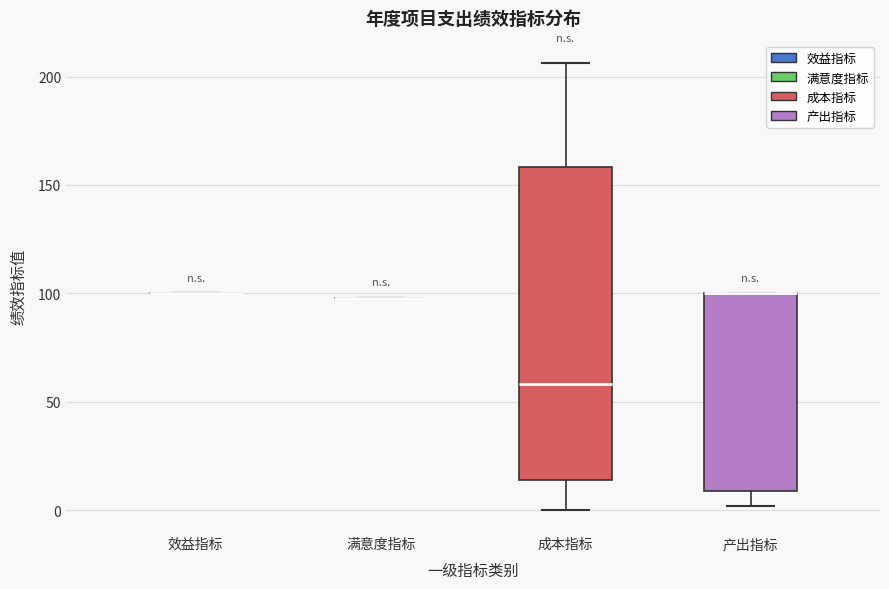

Reading left to right, read every box against the y-axis: the position of its median line, the range the box covers, and the ends of its whiskers. The values are not printed on the chart, so give them approximately, as read against the axis.

效益指标: box collapsed to a line at 100, whiskers 100 to 100
满意度指标: box collapsed to a line at 100, whiskers 100 to 100
成本指标: median 60, box 15 to 160, whiskers 0 to 205
产出指标: median 100 (drawn on the box's upper edge), box 10 to 100, whiskers 0 to 100